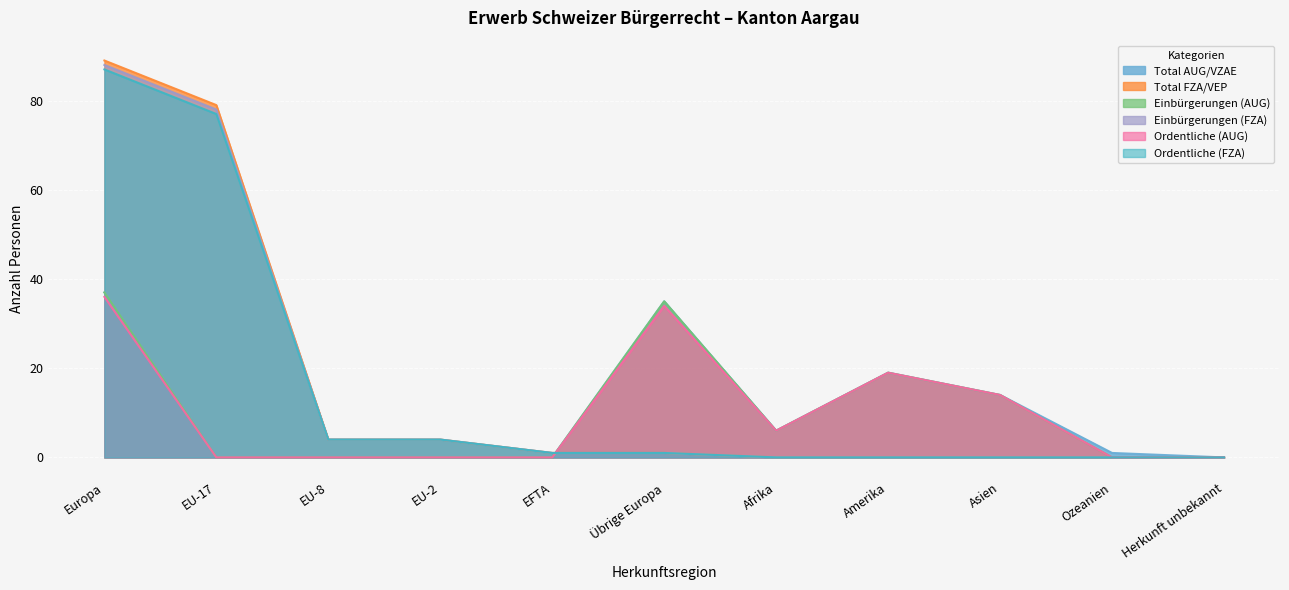

What is the sum of all Einbürgerungen (FZA) values?

176